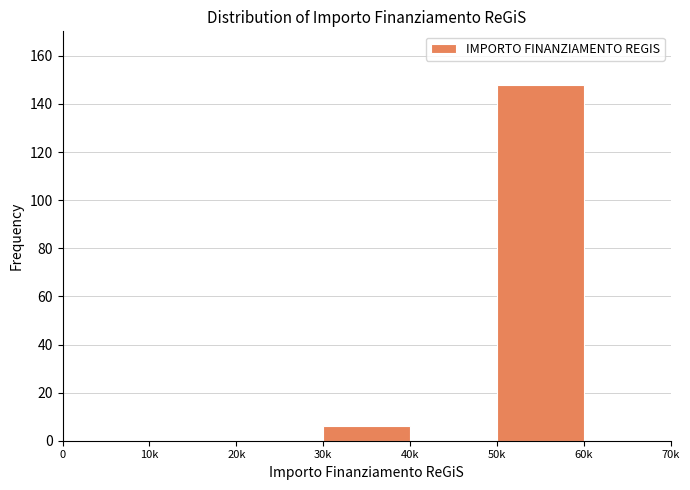

Reading right to left, list all the values displayed in this chart.

60k=0	50k=148	40k=0	30k=6	20k=0	10k=0	0=0